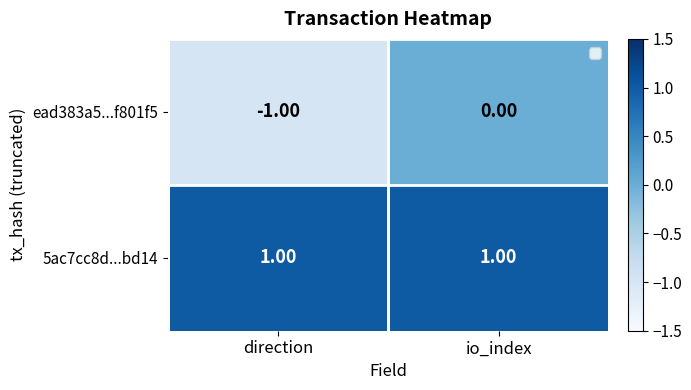

The ead383a5...f801f5 series shows -1 at direction. True or false?

False